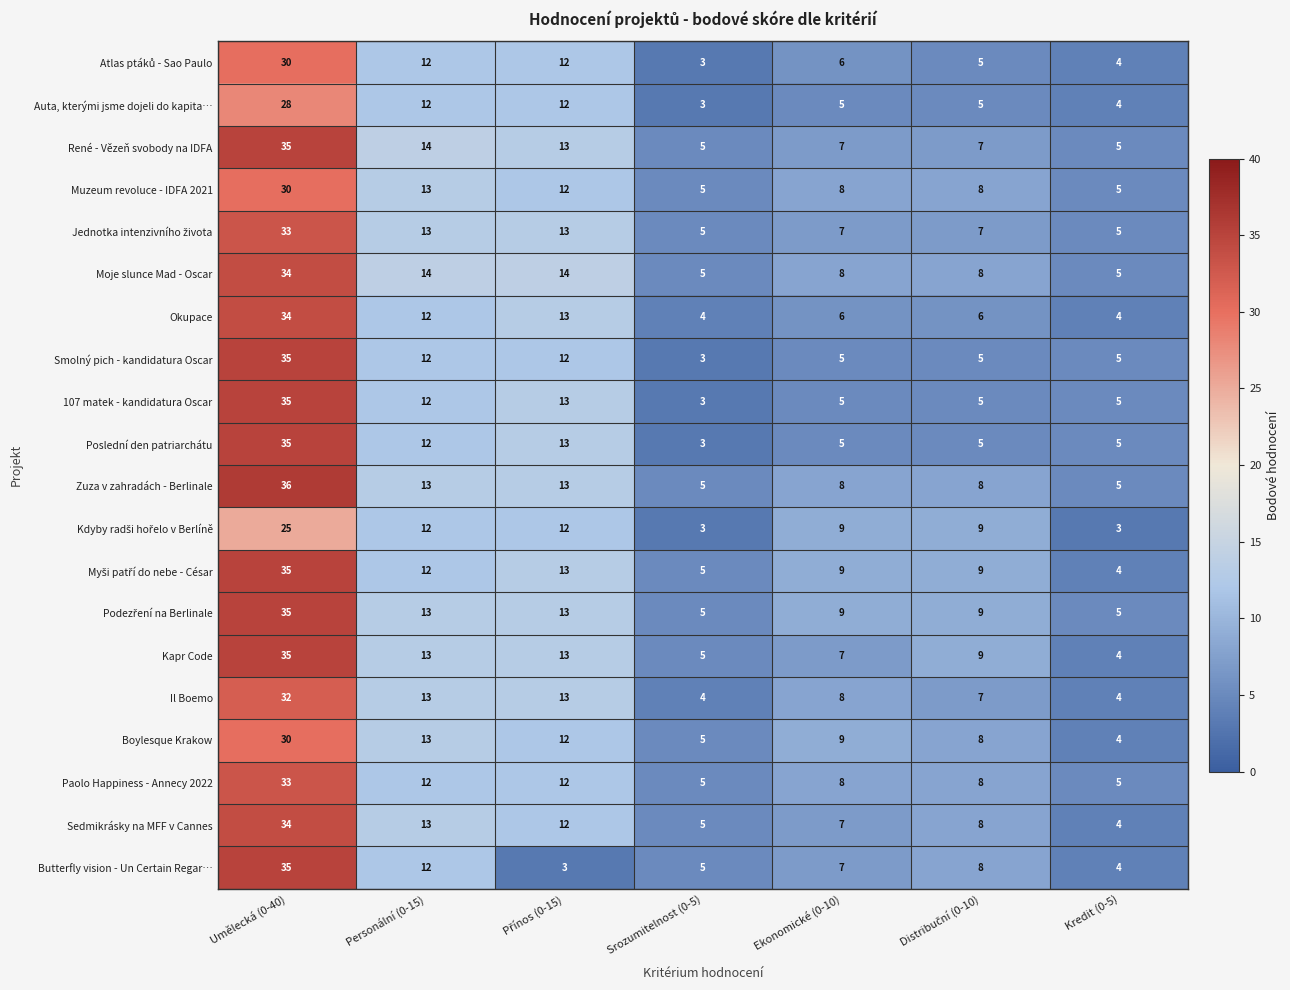

What is the difference between the maximum and minimum values in the Okupace series?

30